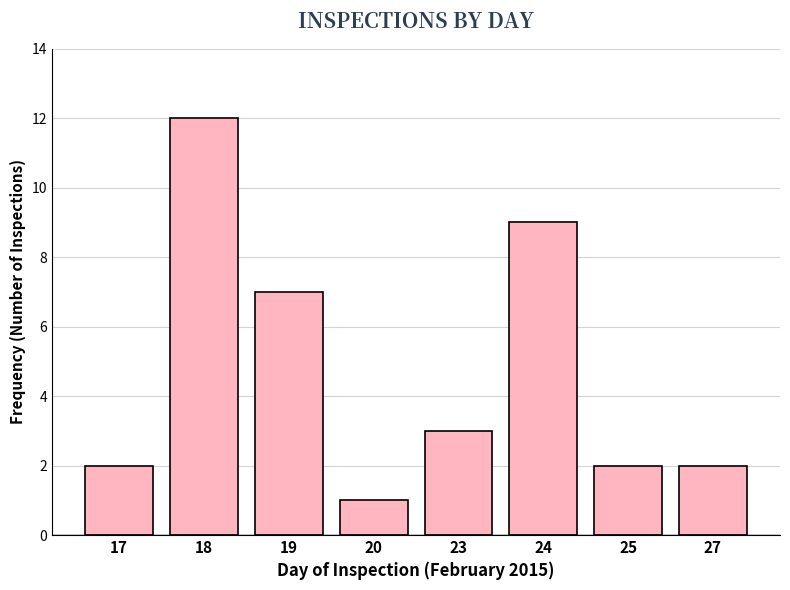

Reading left to right, what are all the values shown in this chart?

17=2	18=12	19=7	20=1	23=3	24=9	25=2	27=2